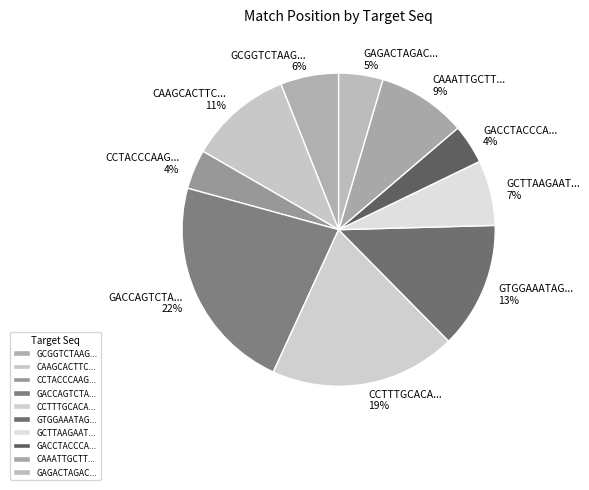

Between GCTTAAGAAT... and GACCTACCCA..., which is larger?

GCTTAAGAAT...